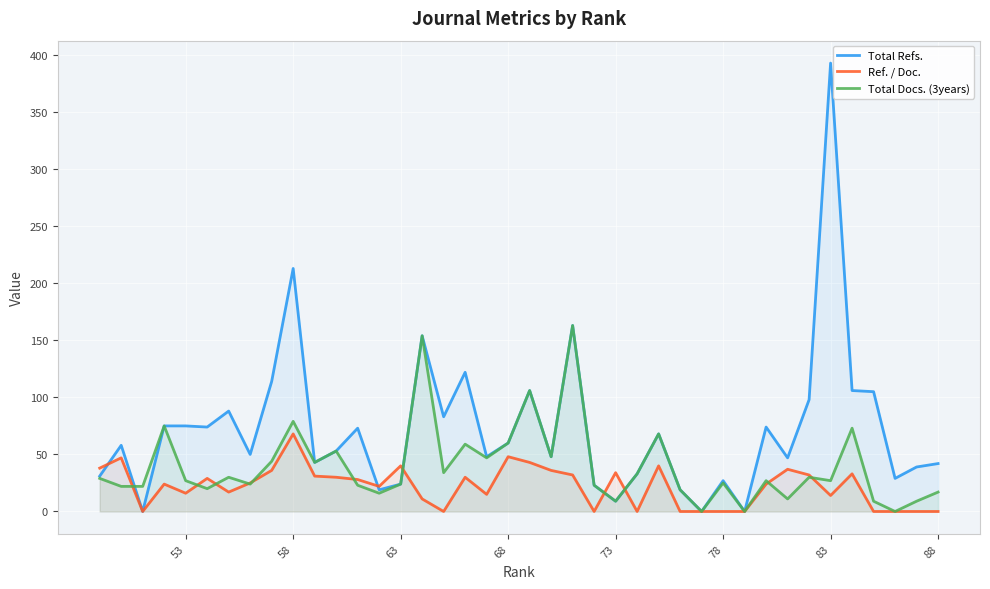

How many categories are shown in the chart?

40